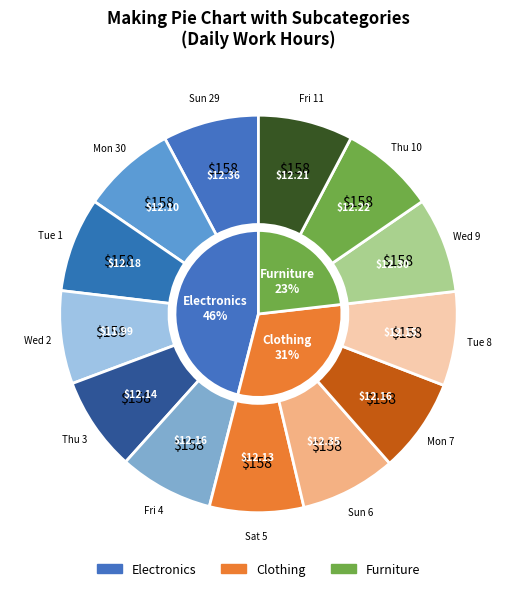

True or false: Wed 9 accounts for 8% of the total.

True